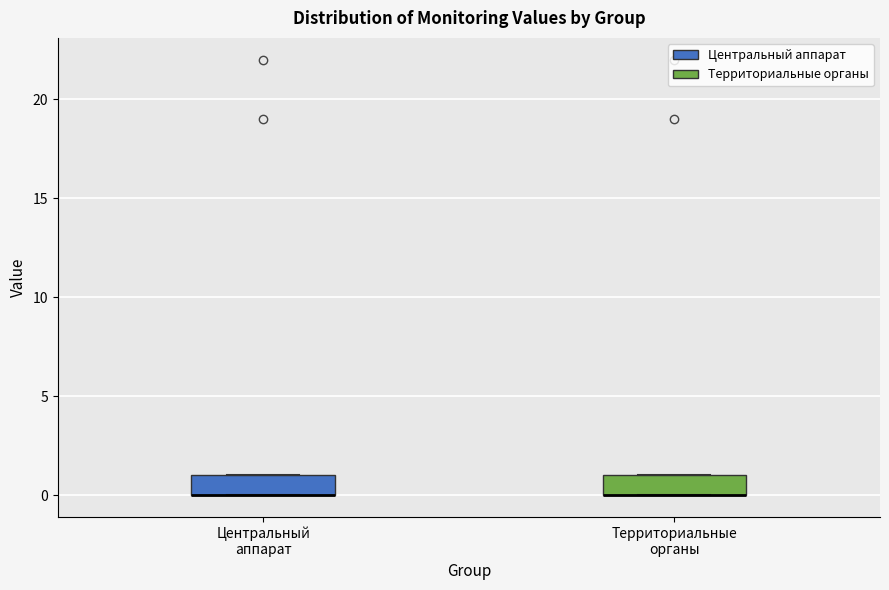

Reading left to right, read every box against the y-axis: the position of its median line, the range the box covers, and the ends of its whiskers. The values are not printed on the chart, so give them approximately, as read against the axis.

Центральный аппарат: median 0 (drawn on the box's lower edge), box 0 to 1, whiskers 0 to 1
Территориальные органы: median 0 (drawn on the box's lower edge), box 0 to 1, whiskers 0 to 1